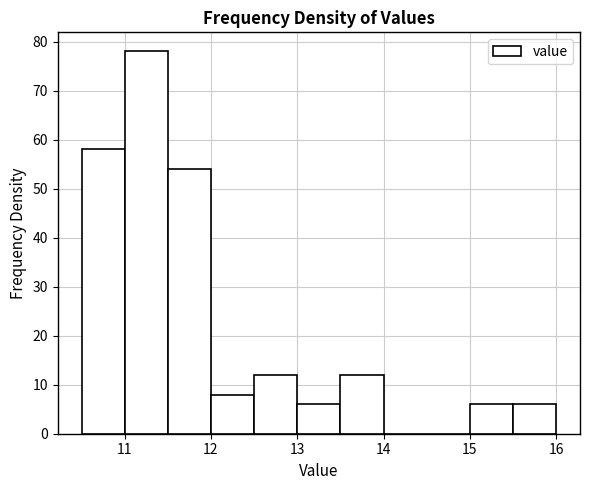

How tall is the bar that spans 12.0 to 12.5 on the x-axis? The values are not printed on the chart, so give them approximately, as read against the axis.

8